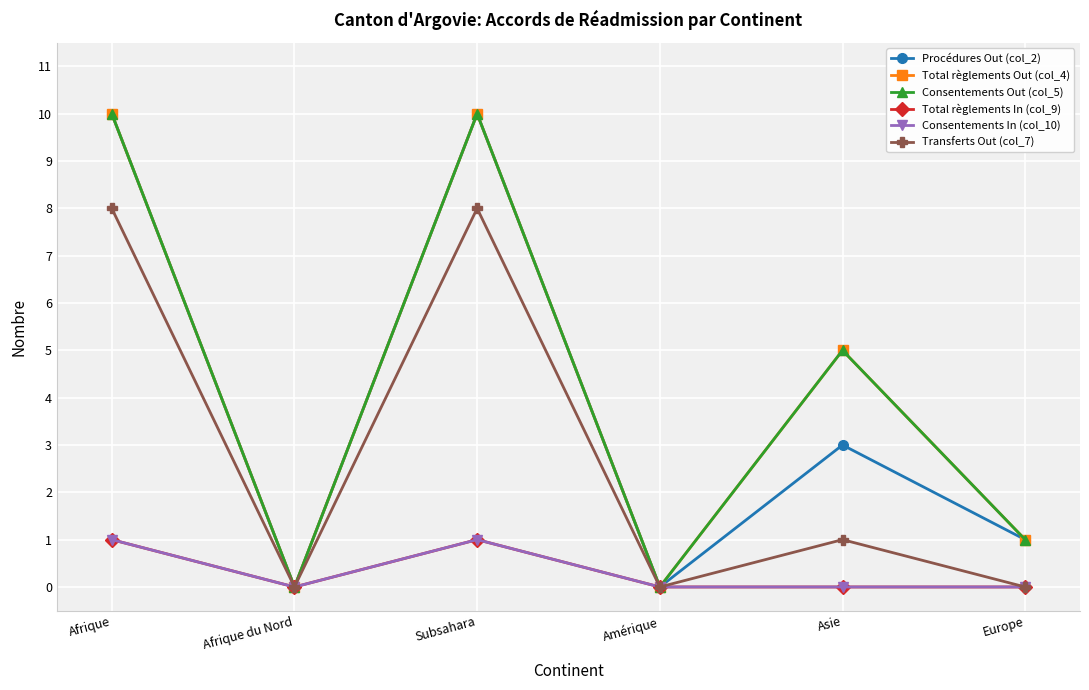

What is the average value of the Consentements Out (col_5) series?

4